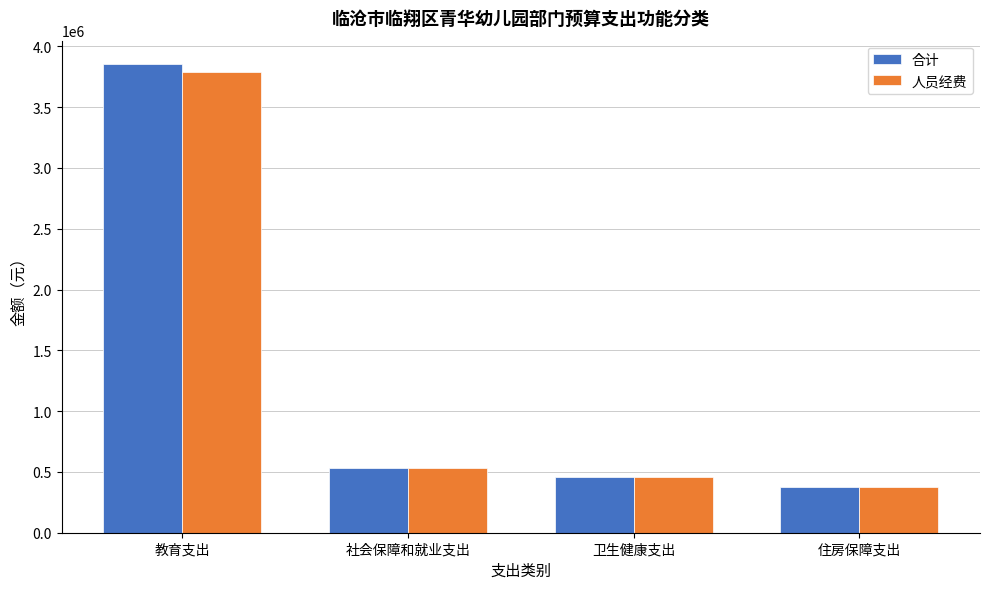

What is the lowest value of the 合计 series?

377189.3